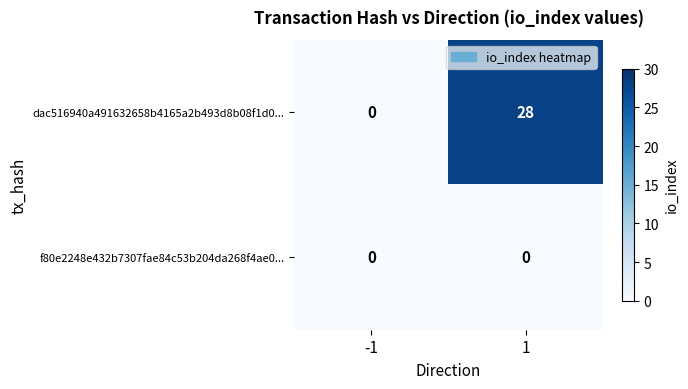

Rank the series by their average value, from lowest to highest.

f80e2248e432b7307fae84c53b204da268f4ae0..., dac516940a491632658b4165a2b493d8b08f1d0...